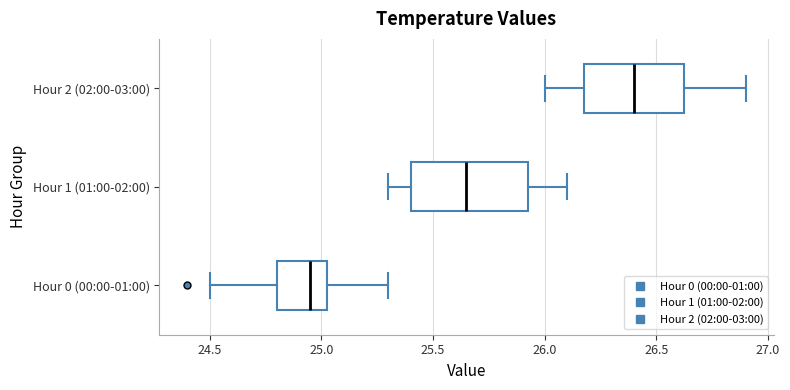

Which box's median line is the furthest to the right?

Hour 2 (02:00-03:00)